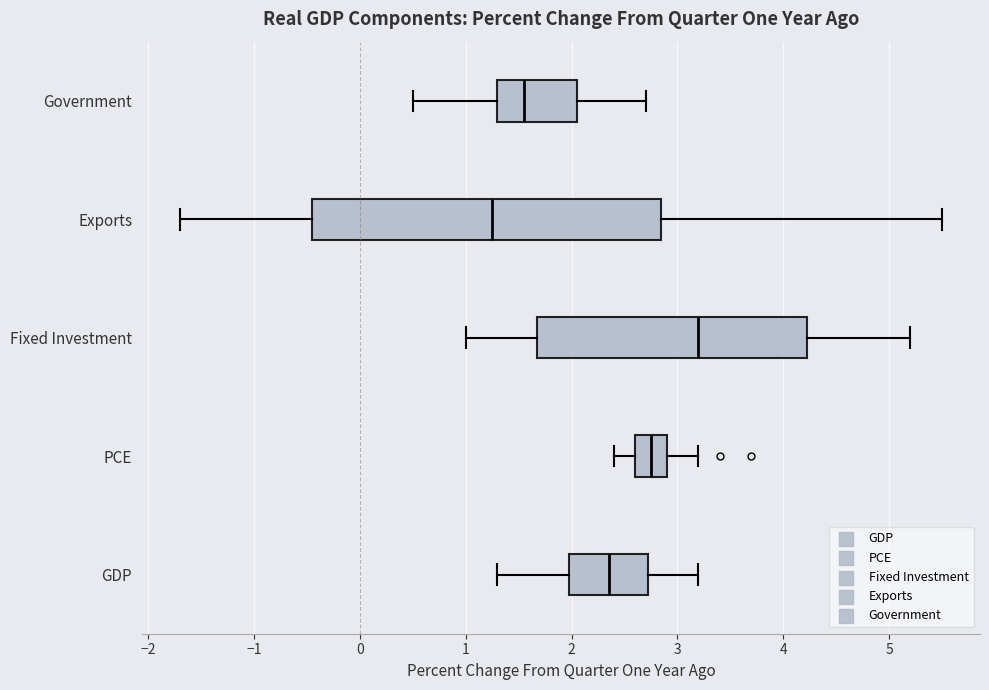

Which box is the widest, from its left edge to its right edge?

Exports